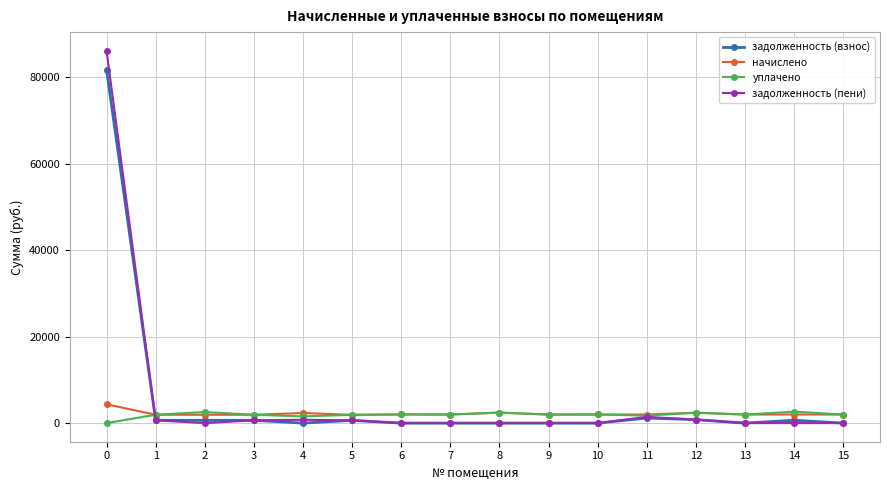

How many data points in задолженность (взнос) are less than 637?

8